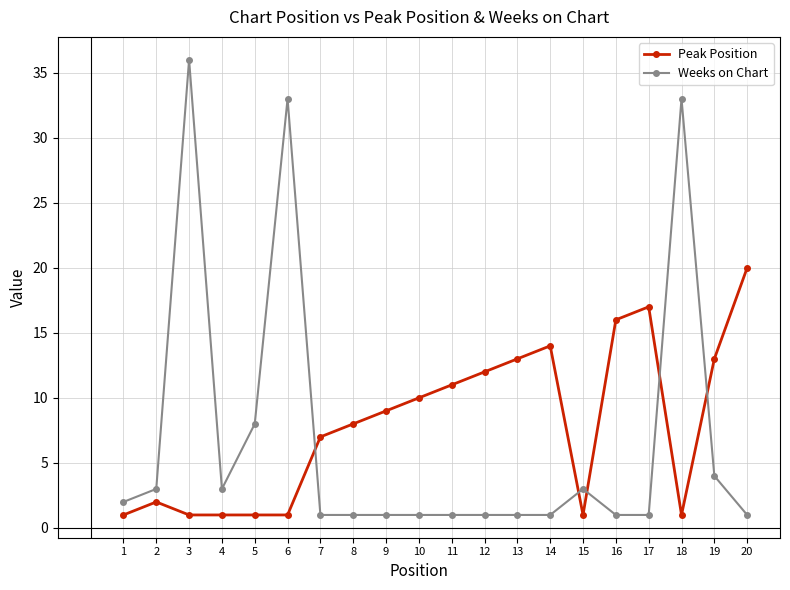

True or false: Weeks on Chart and Peak Position intersect in this chart.

True